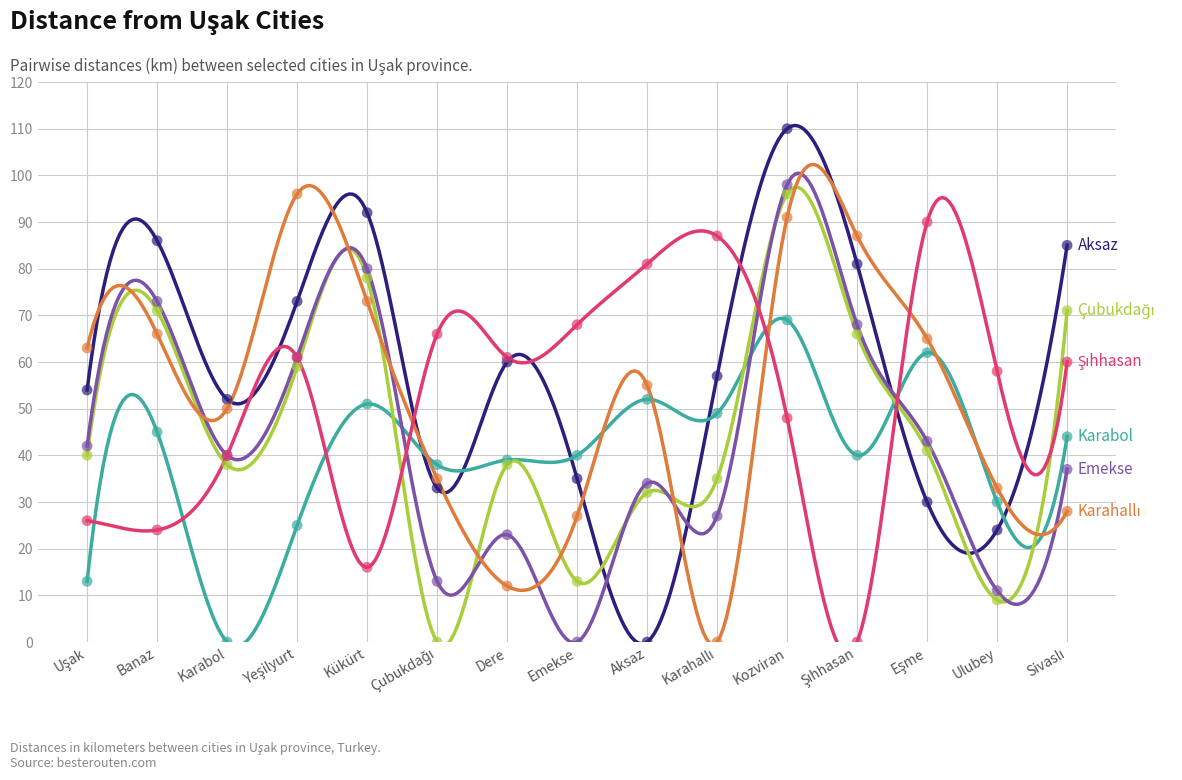

Which series has the widest spread of Y values?

Aksaz